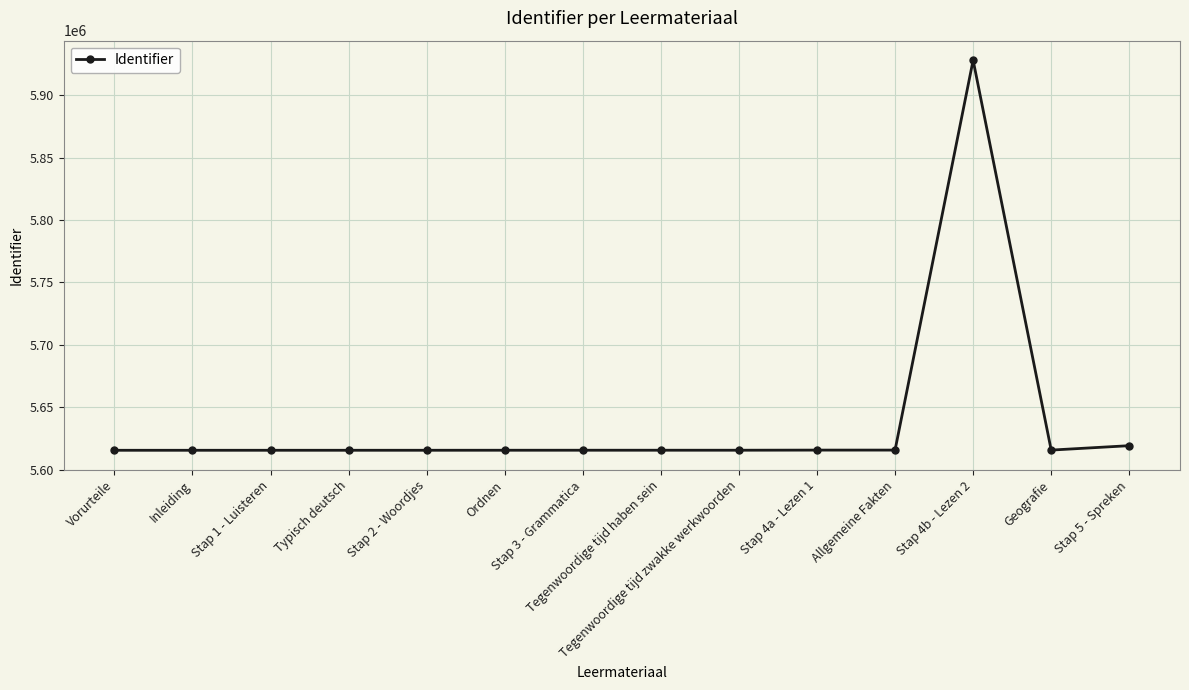

True or false: the data has more than 0 interior local peaks.

True